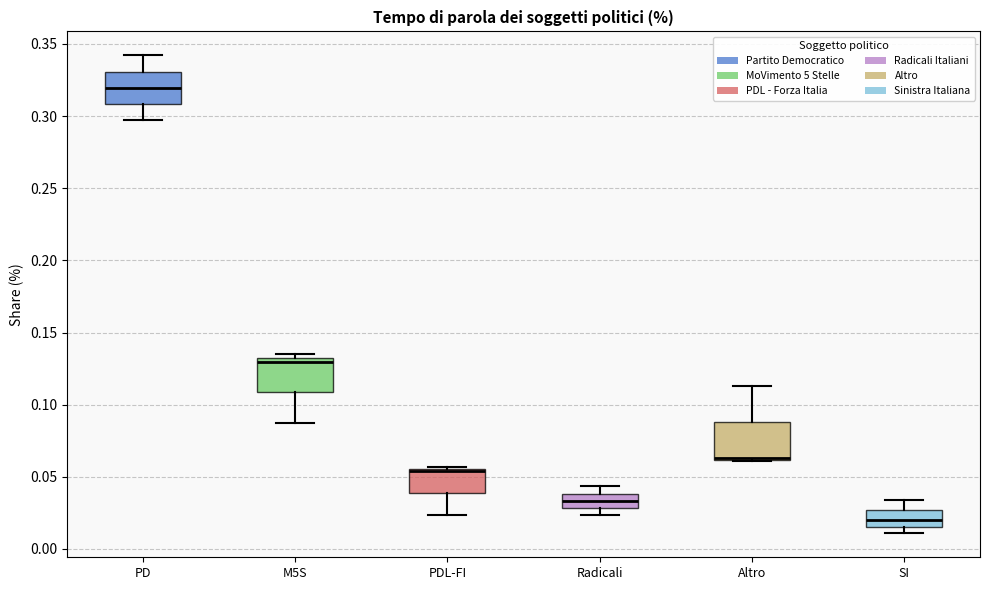

Where is the upper edge of the box for M5S on the y-axis? The values are not printed on the chart, so give them approximately, as read against the axis.

0.130